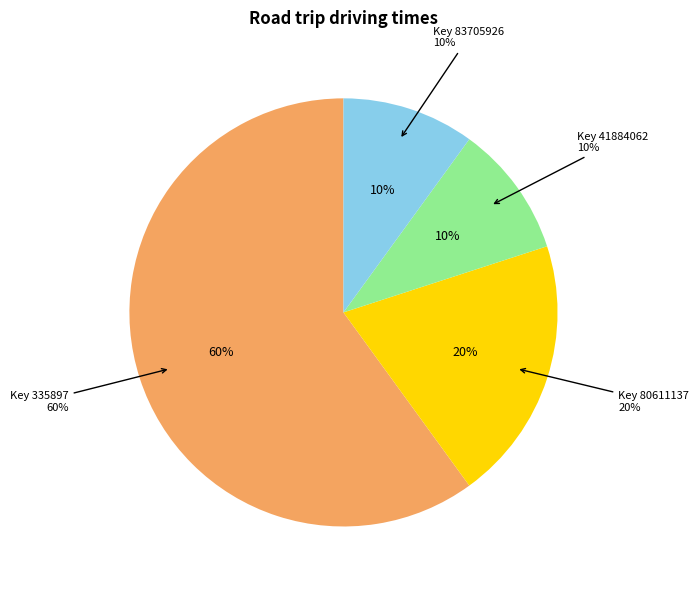

Count the number of slices in the pie.

4